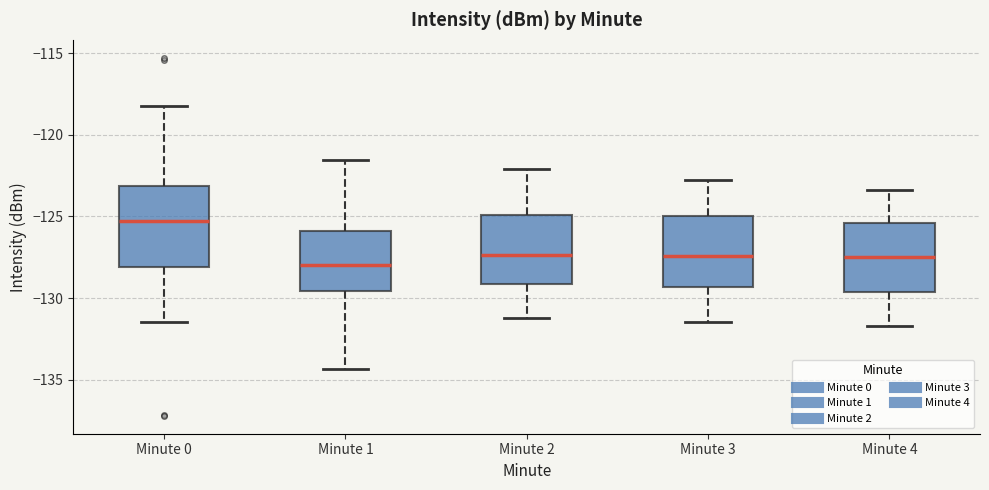

Which box has the highest median line?

Minute 0